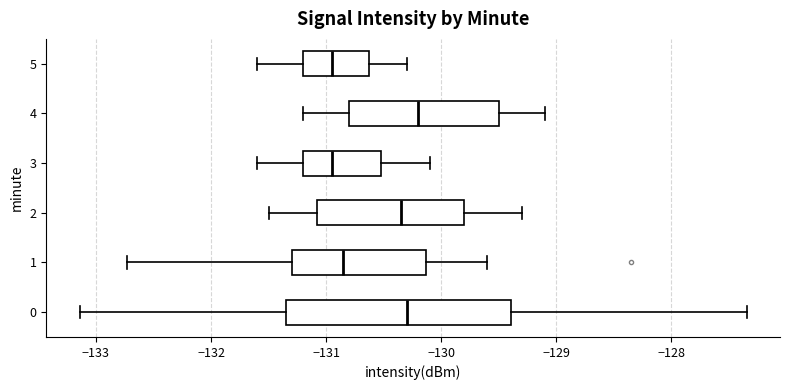

Reading bottom to top, read every box against the x-axis: the position of its median line, the range the box covers, and the ends of its whiskers. The values are not printed on the chart, so give them approximately, as read against the axis.

0: median -130.3, box -131.3 to -129.4, whiskers -133.1 to -127.3
1: median -130.8, box -131.3 to -130.1, whiskers -132.7 to -129.6
2: median -130.3, box -131.1 to -129.8, whiskers -131.5 to -129.3
3: median -130.9, box -131.2 to -130.5, whiskers -131.6 to -130.1
4: median -130.2, box -130.8 to -129.5, whiskers -131.2 to -129.1
5: median -130.9, box -131.2 to -130.6, whiskers -131.6 to -130.3